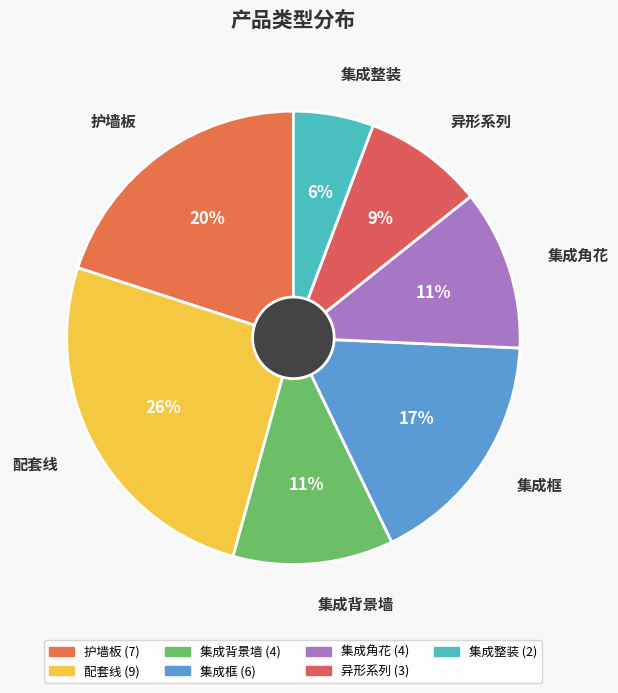

Does any single category account for the majority?

No